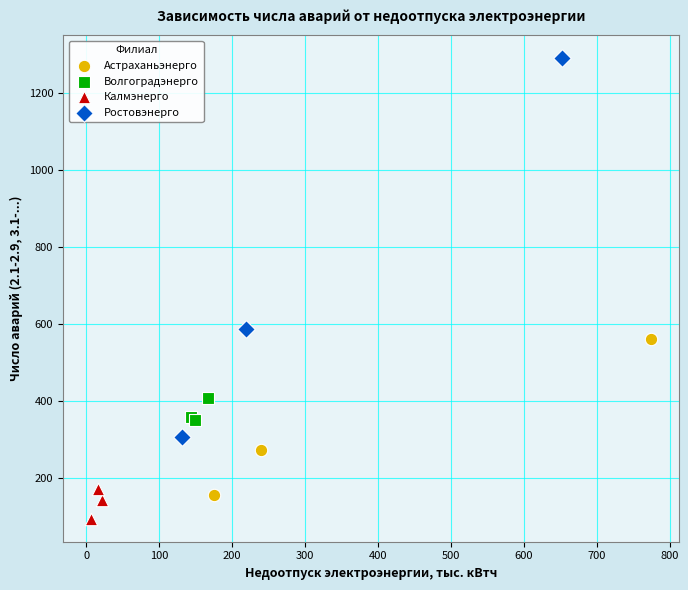

Which series contains the lowest Y value?

Калмэнерго